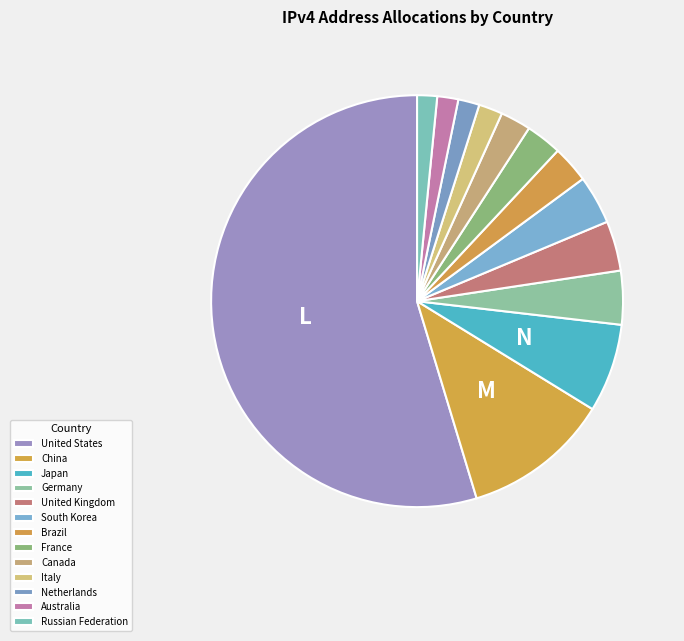

The Brazil slice represents 3% of the pie. True or false?

True